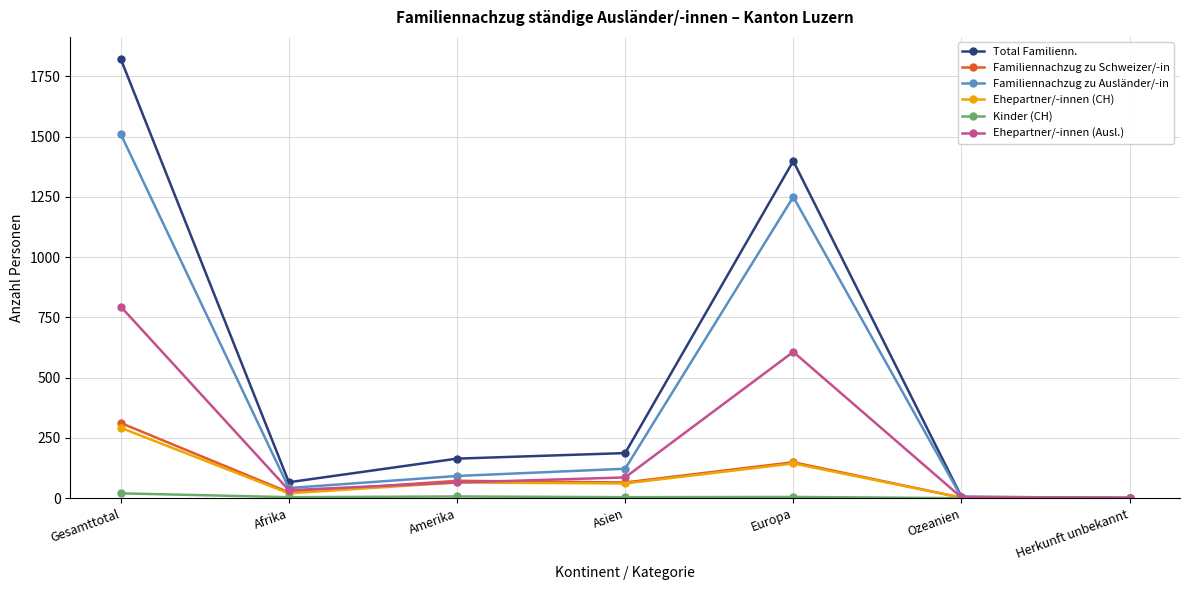

Which series has the largest total across all categories?

Total Familienn.